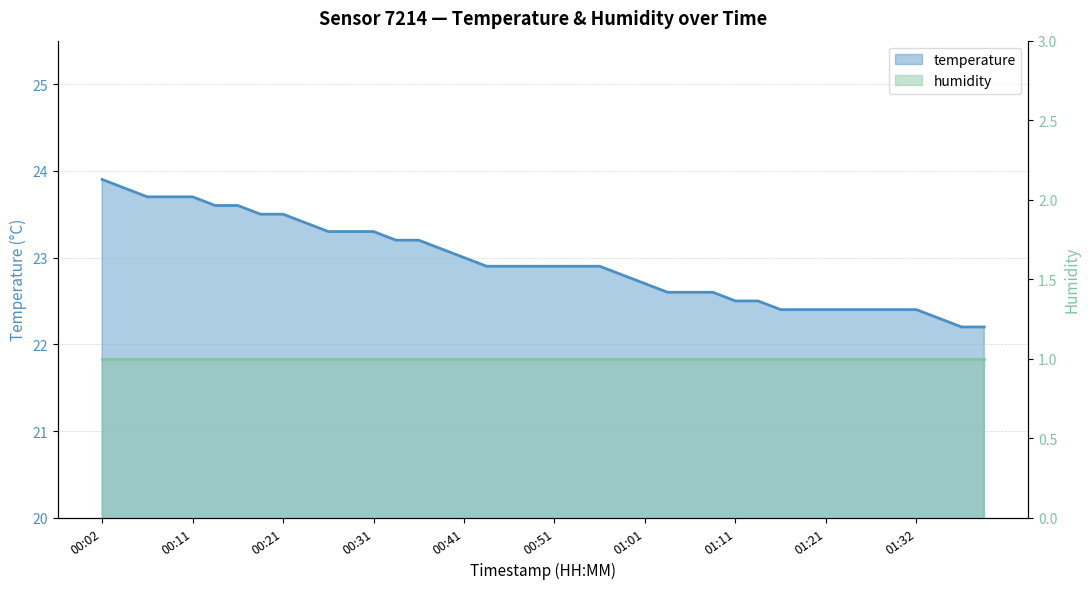

What is the sum of all values?

918.0